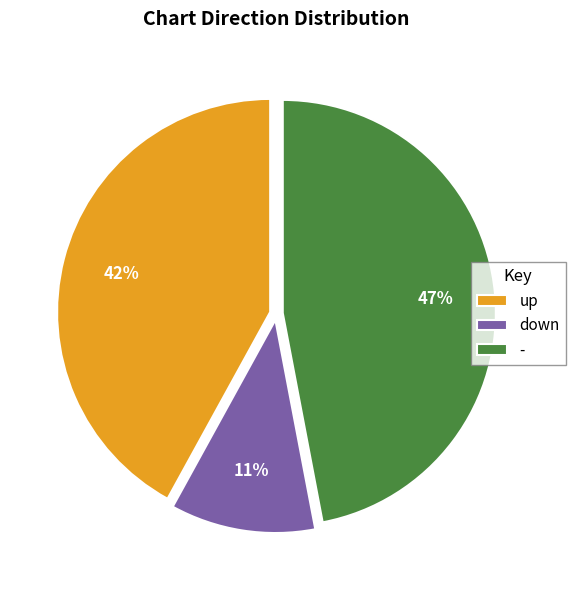

How many slices are in this pie chart?

3